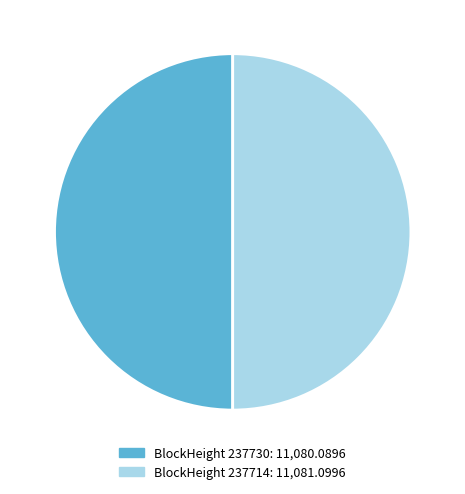

Rank the categories by value from highest to lowest.

237714, 237730